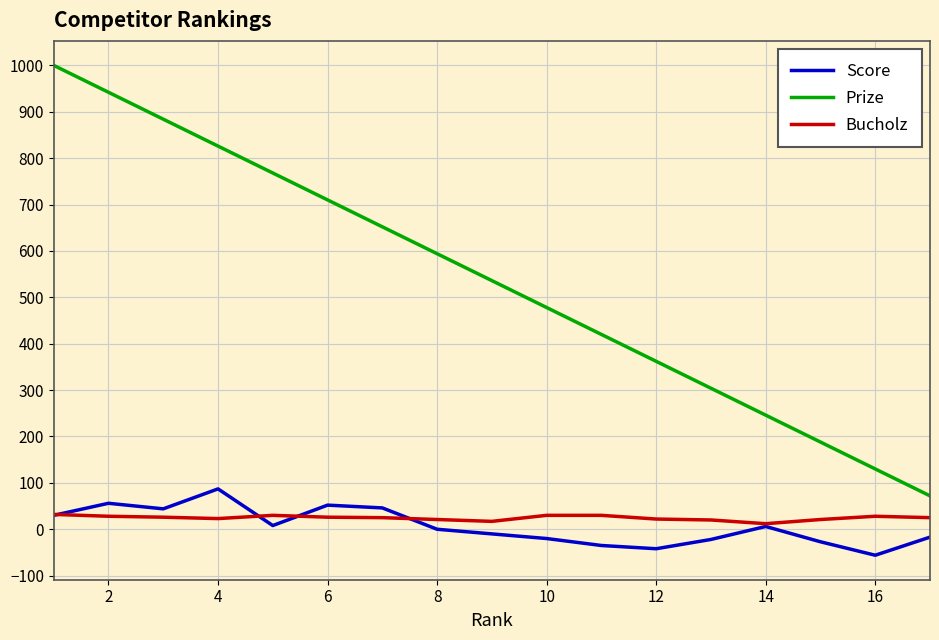

What is the maximum value shown in the chart?

1000